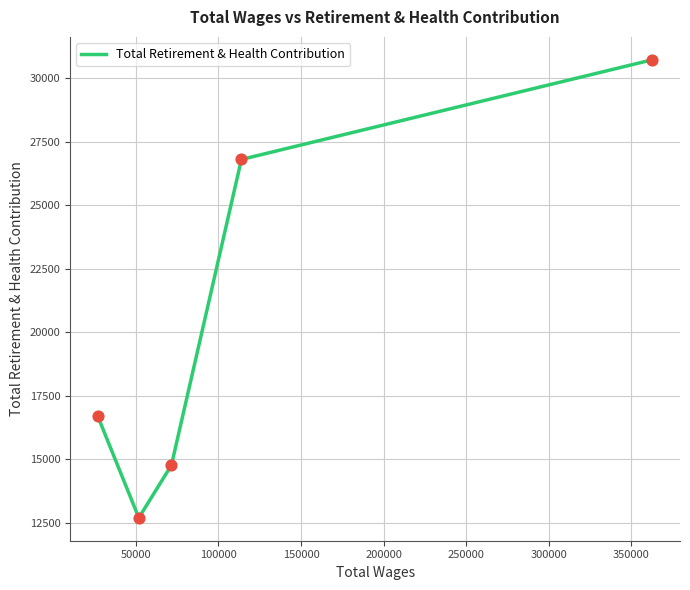

What is the sum of all values?

101675